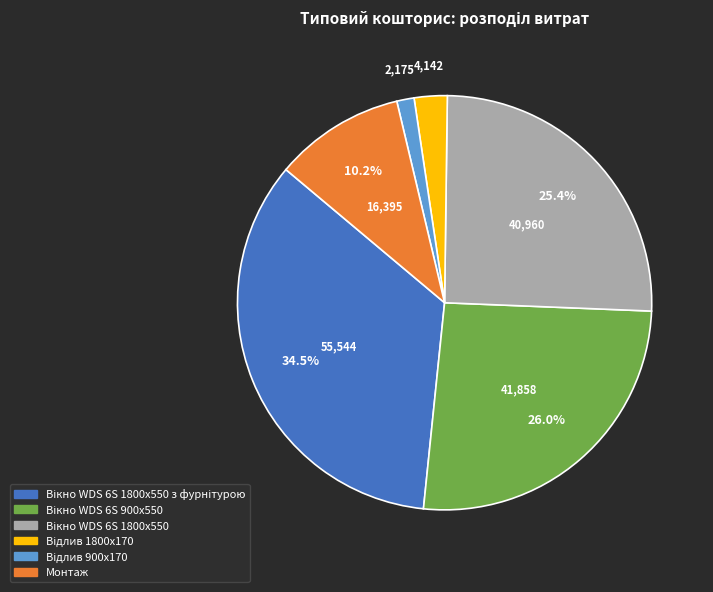

How much of the chart is everything except Монтаж?

89.8%